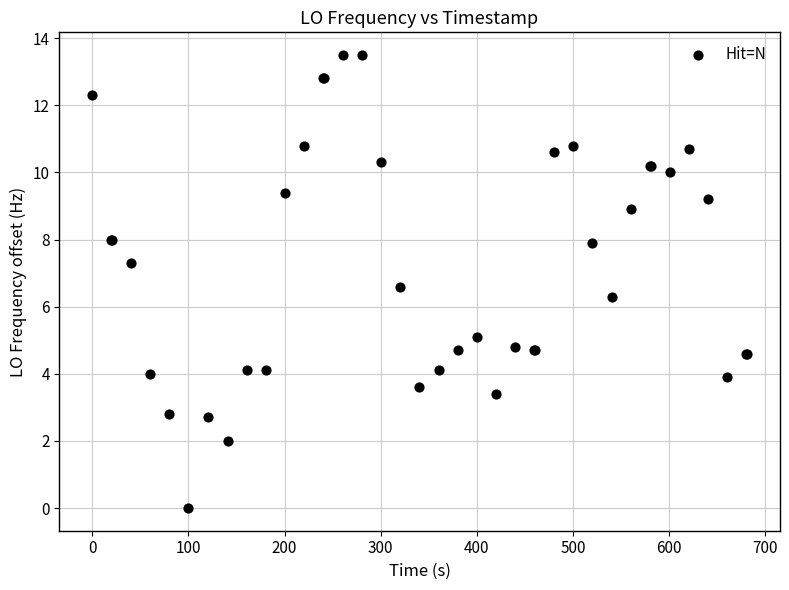

What Y value in the scatter plot is closest to 6?

6.3